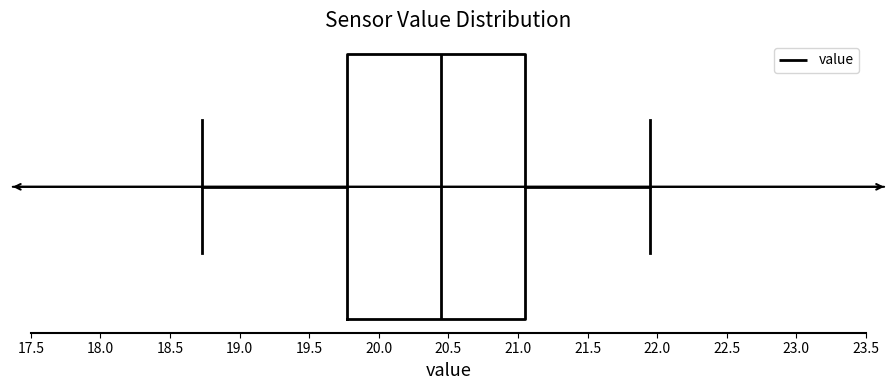

Transcribe this box plot: give where the median line is, the range the box spans, and where the two whiskers end, as read against the x-axis. The values are not printed on the chart, so give them approximately, as read against the axis.

median 20.45, box 19.75 to 21.05, whiskers 18.75 to 21.95